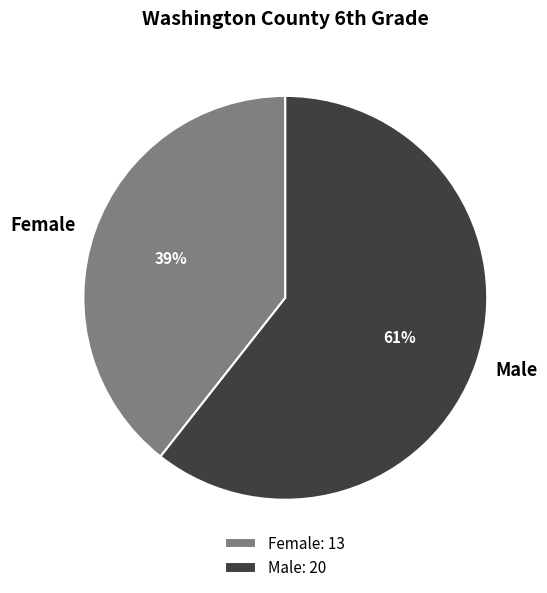

What percentage is the Female slice, to the nearest percent?

39%